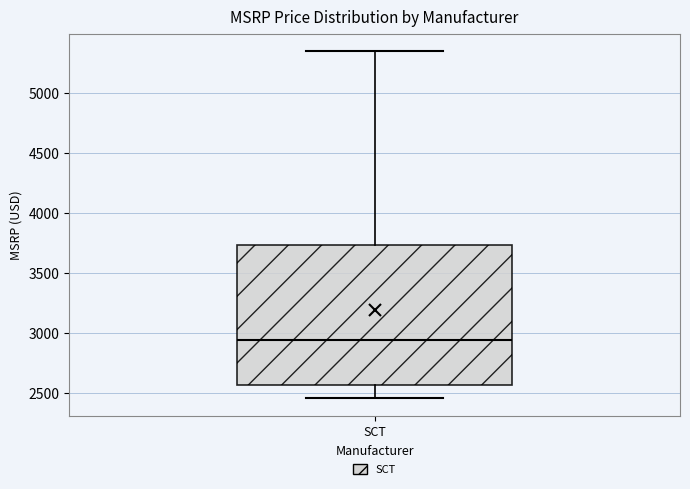

Where does the lower whisker of the box for SCT end on the y-axis? The values are not printed on the chart, so give them approximately, as read against the axis.

2450